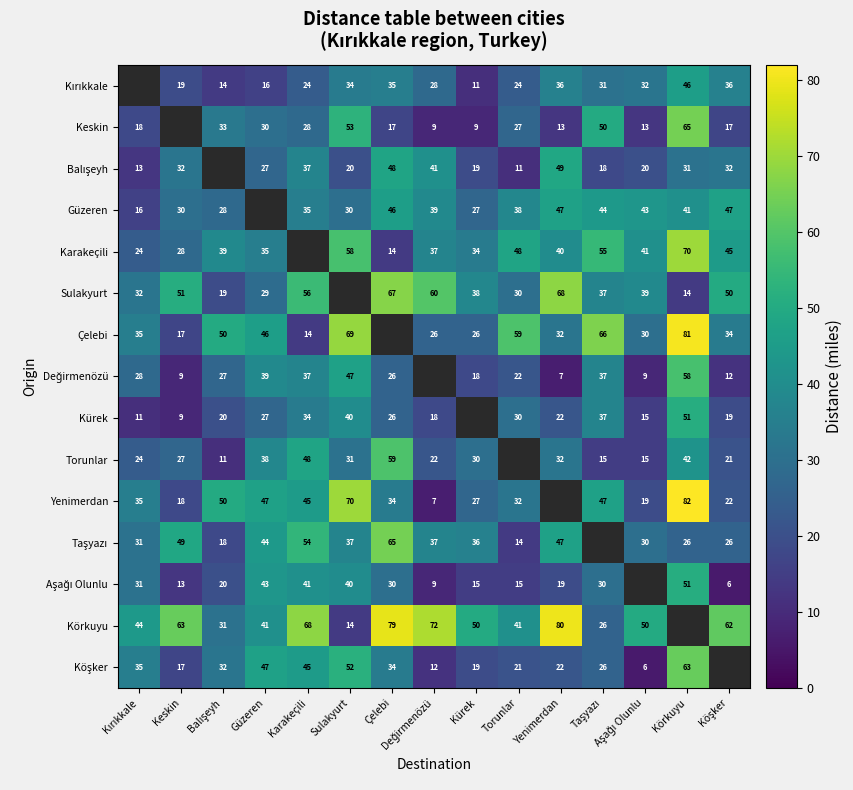

Is it true that Güzeren equals 41 at Körkuyu?

True